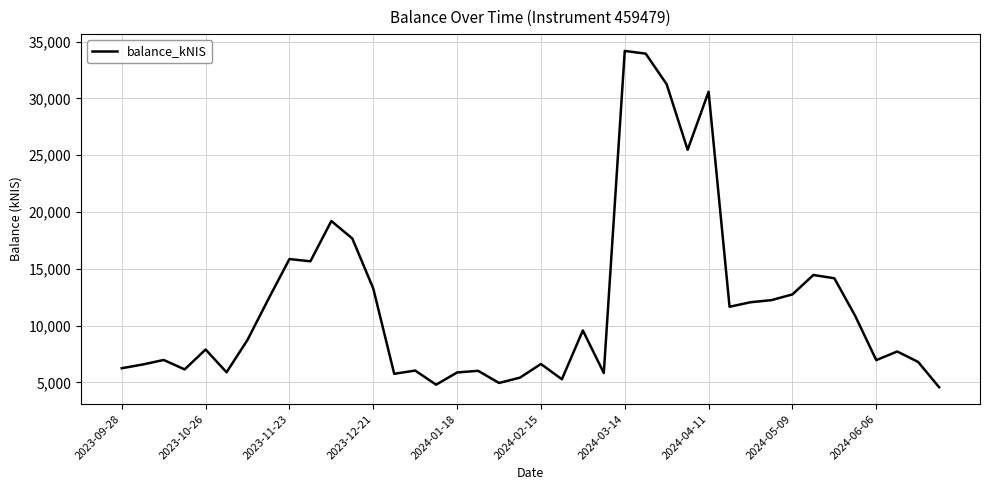

What is the difference between the maximum and minimum values?

29613.0